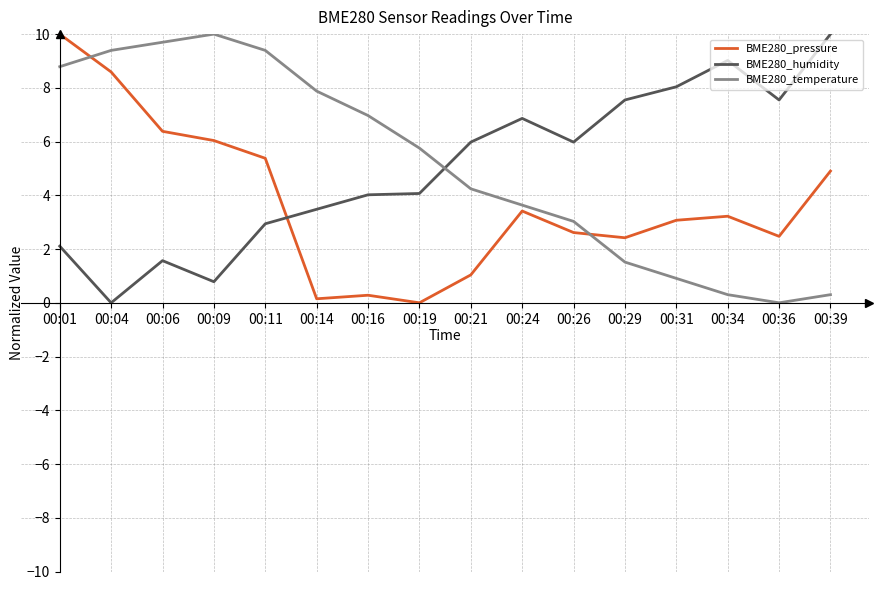

How many distinct data groups are displayed?

3